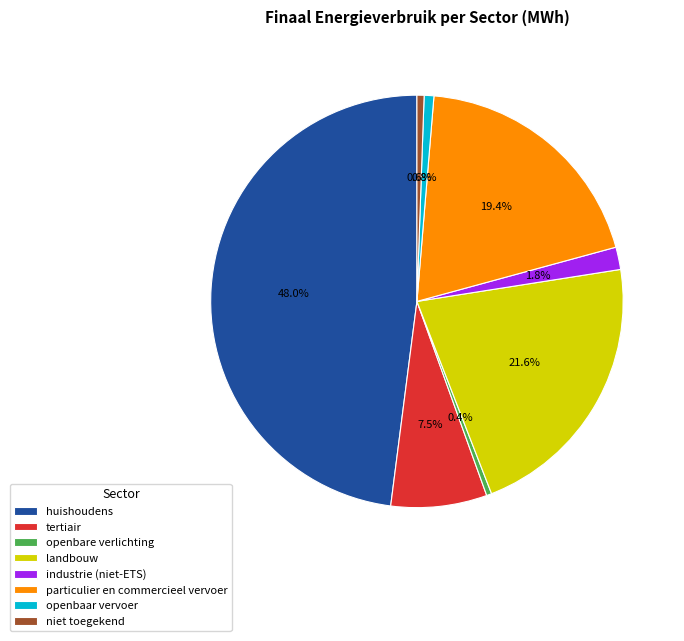

Does tertiair represent more than half of the total?

No